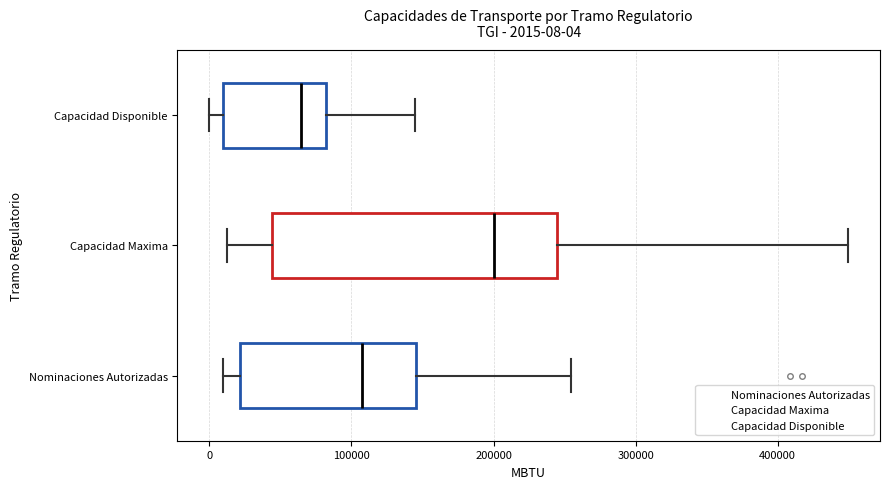

Which box is the widest, from its left edge to its right edge?

Capacidad Maxima